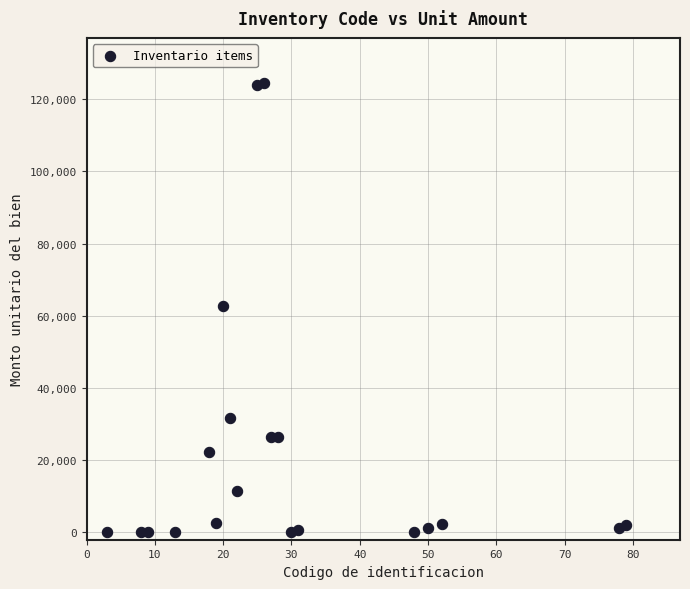

What is the range of X values (max minus min)?

76.0